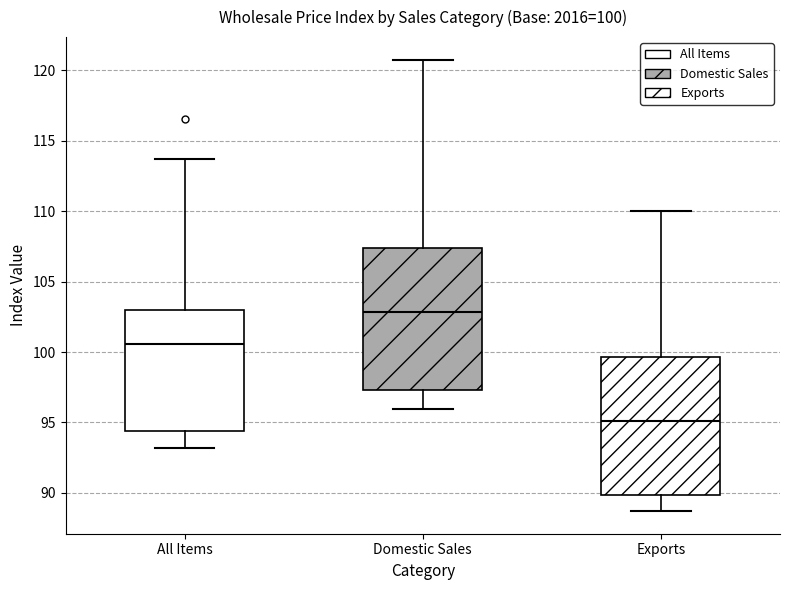

Which box has the highest median line?

Domestic Sales